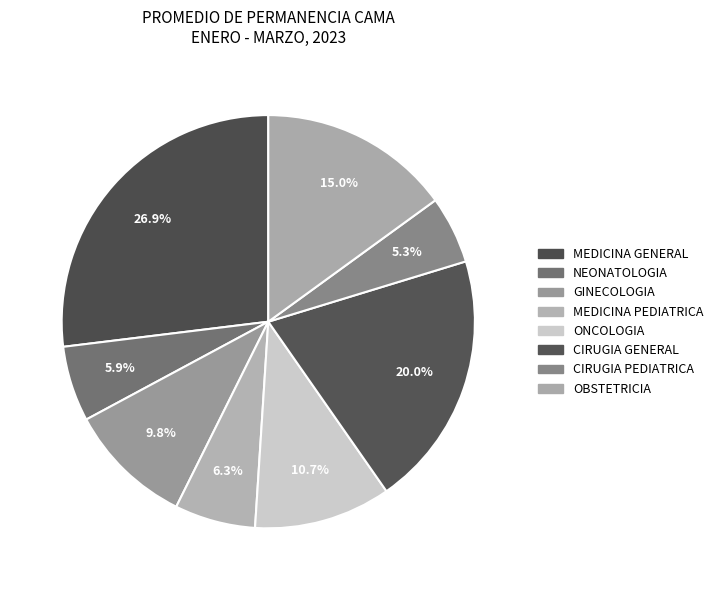

Rank the categories by value from highest to lowest.

MEDICINA GENERAL, CIRUGIA GENERAL, OBSTETRICIA, ONCOLOGIA, GINECOLOGIA, MEDICINA PEDIATRICA, NEONATOLOGIA, CIRUGIA PEDIATRICA